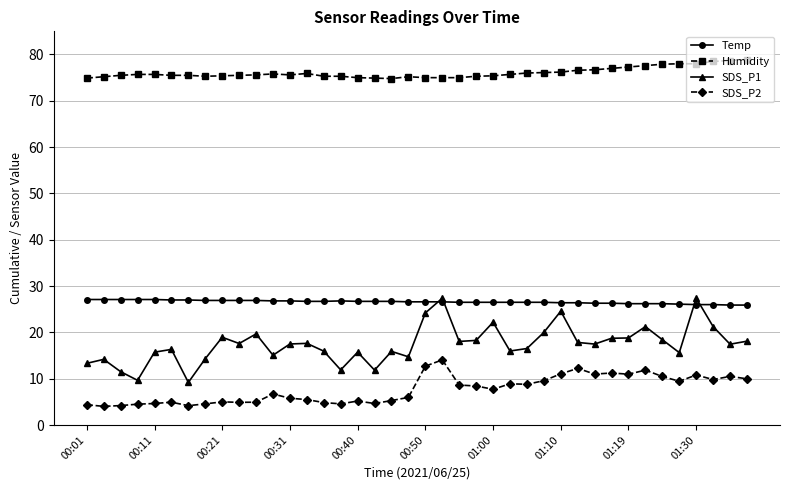

What is the value of the SDS_P2 point at the 6th from the left?

4.9